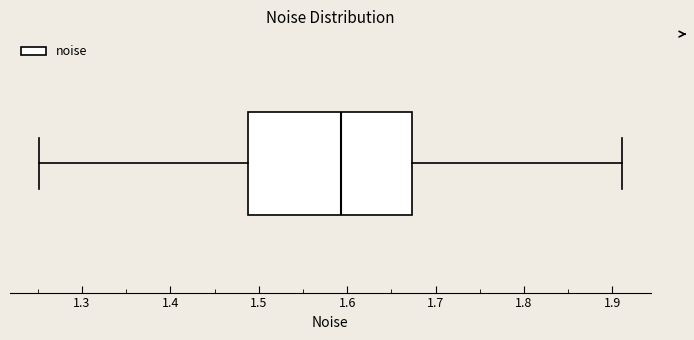

Read this box plot against the x-axis: the position of the median line, the range covered by the box, and the ends of both whiskers. The values are not printed on the chart, so give them approximately, as read against the axis.

median 1.59, box 1.49 to 1.67, whiskers 1.25 to 1.91